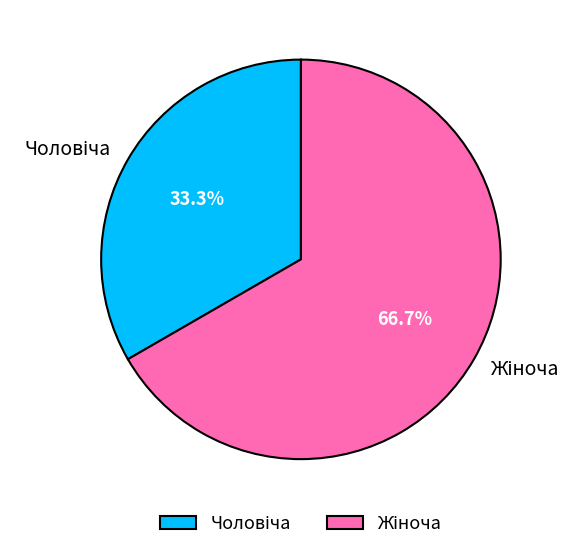

Does any single category account for the majority?

Yes